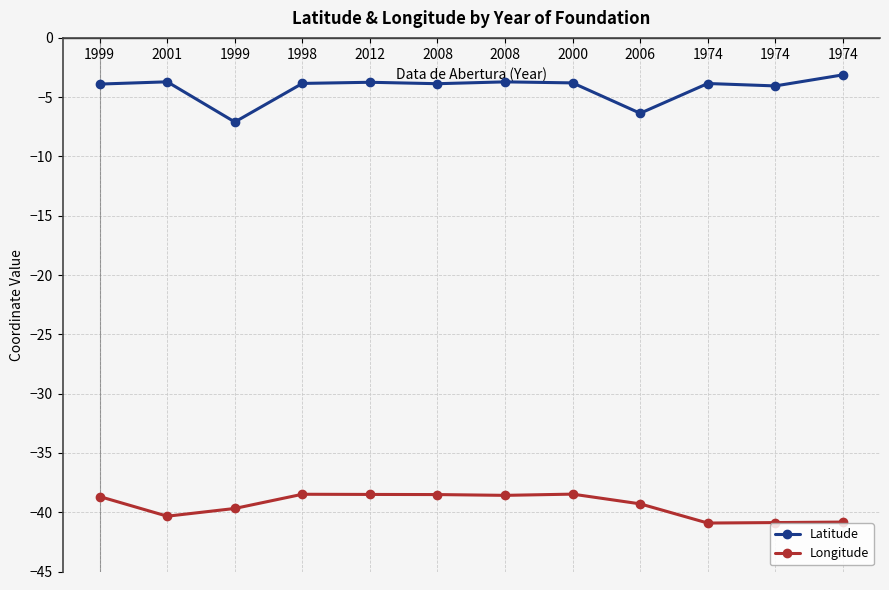

How many lines are shown in the chart?

2